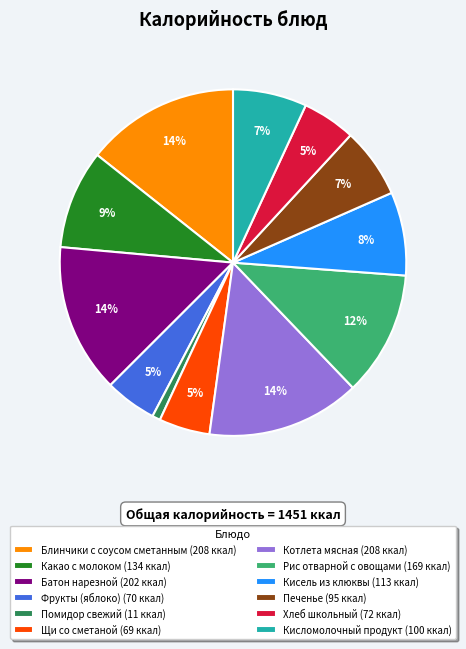

To the nearest percent, what percentage of the pie is Кисломолочный продукт?

7%